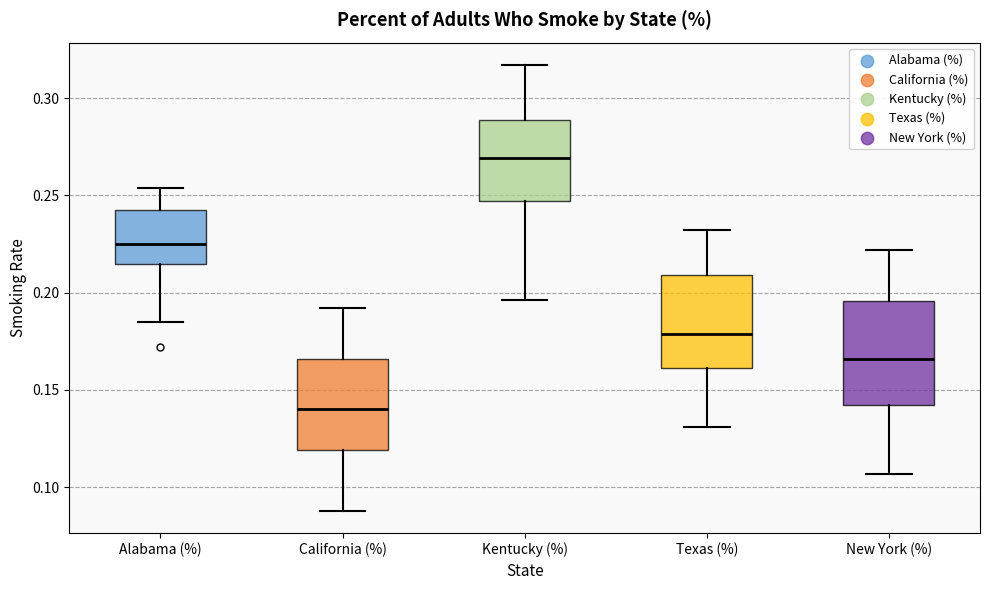

Which box has the lowest median line?

California (%)